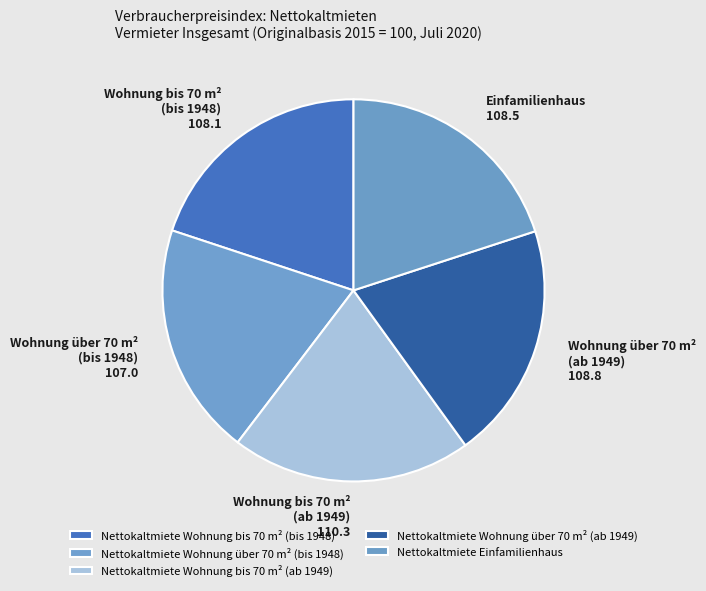

The Nettokaltmiete Einfamilienhaus slice represents 32% of the pie. True or false?

False